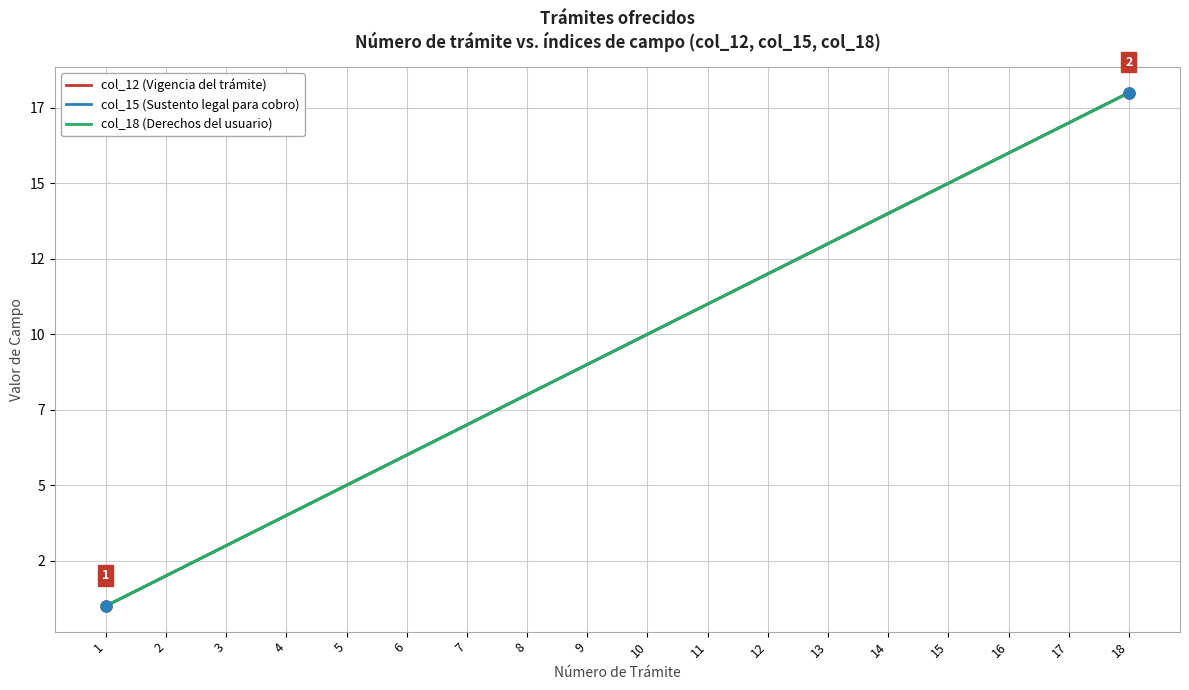

Does the chart have visible grid lines?

Yes